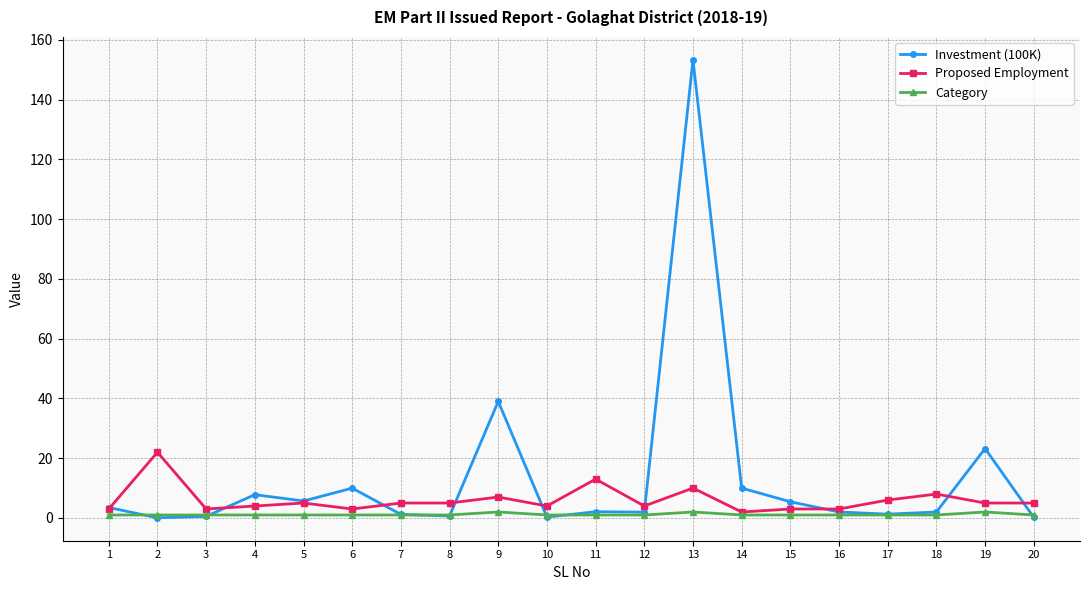

What are all the series names shown in the legend?

Investment (100K), Proposed Employment, Category